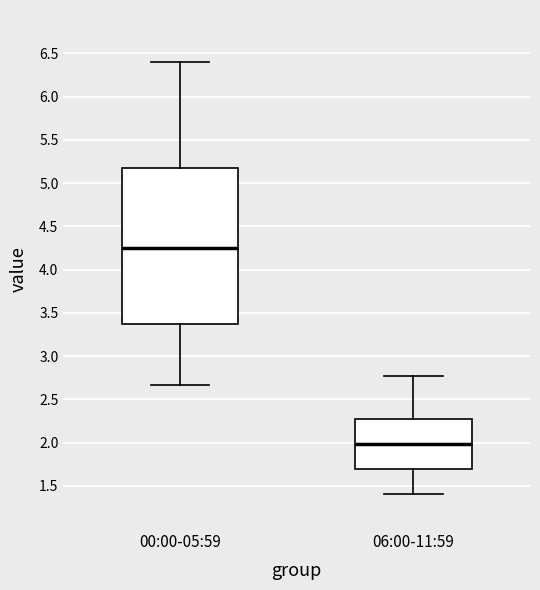

Where is the upper edge of the box for 00:00-05:59 on the y-axis? The values are not printed on the chart, so give them approximately, as read against the axis.

5.20